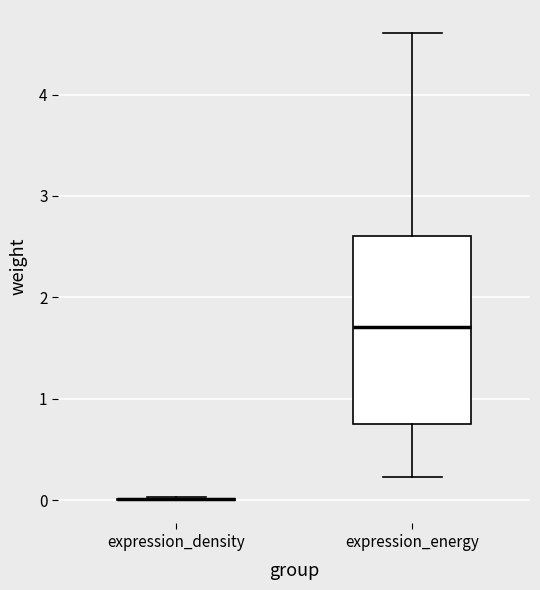

Reading left to right, transcribe this box plot: for each box, give where its median line is, the range the box spans, and where its two whiskers end, as read against the y-axis. The values are not printed on the chart, so give them approximately, as read against the axis.

expression_density: box collapsed to a line at 0.0, whiskers 0.0 to 0.0
expression_energy: median 1.7, box 0.8 to 2.6, whiskers 0.2 to 4.6